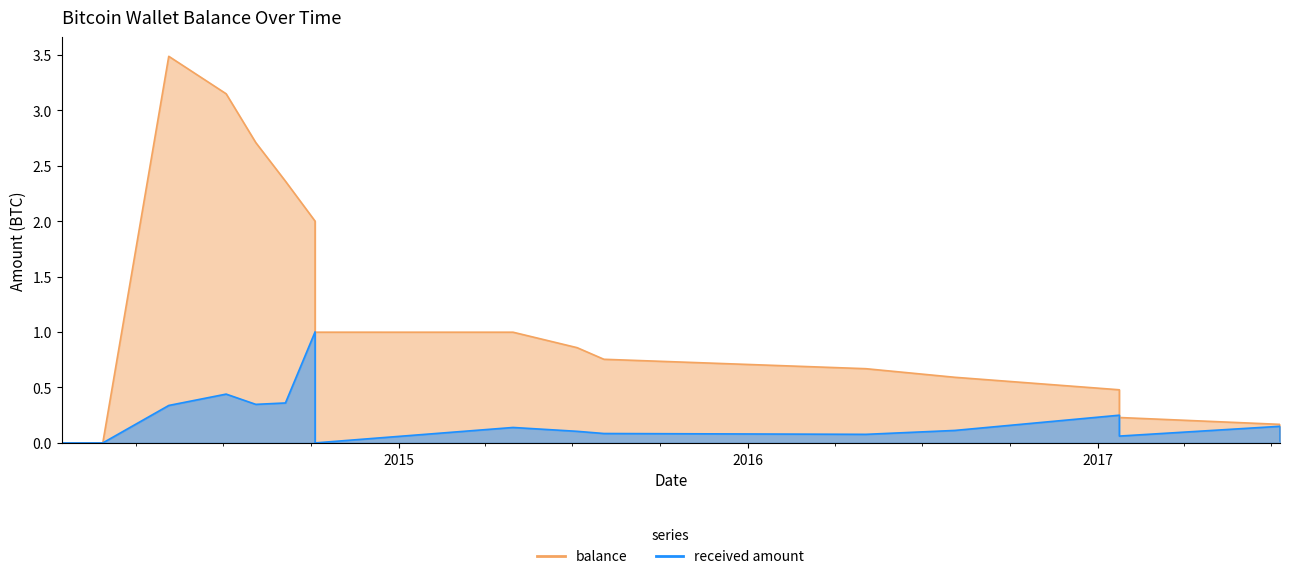

List the series in order of their overall mean, lowest first.

received amount, balance